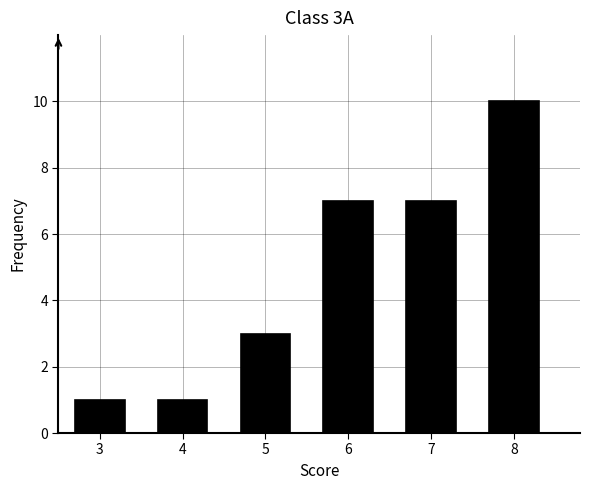

Reading left to right, transcribe all the data shown in this chart.

3=1	4=1	5=3	6=7	7=7	8=10